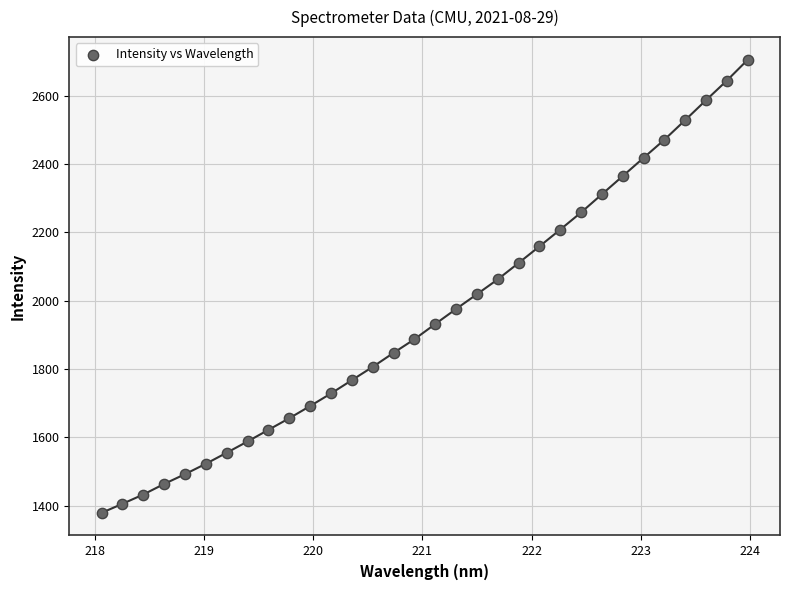

What is the range of X values (max minus min)?

5.9